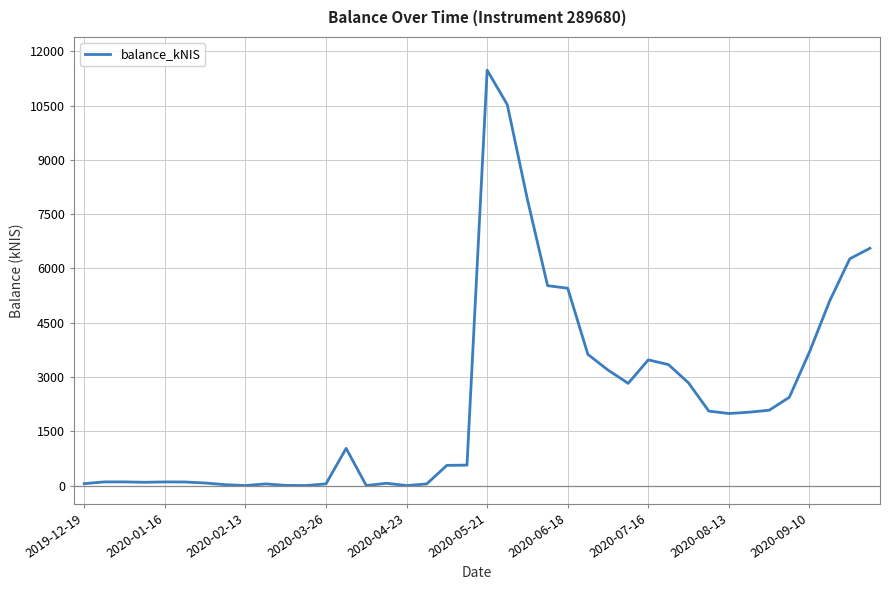

What is the maximum value shown in the chart?

11478.7